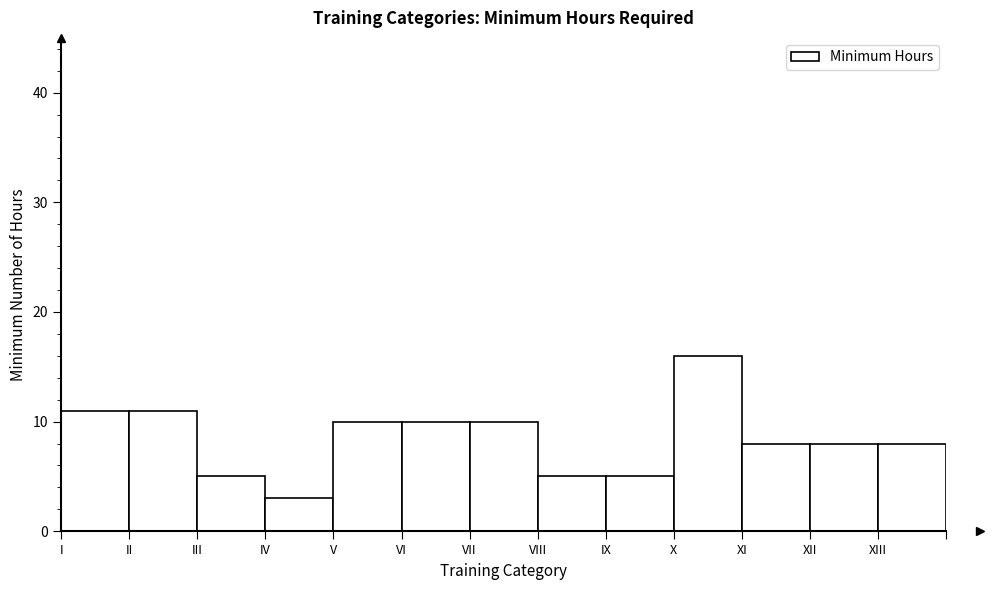

Reading right to left, list all the values displayed in this chart.

8	8	8	16	5	5	10	10	10	3	5	11	11